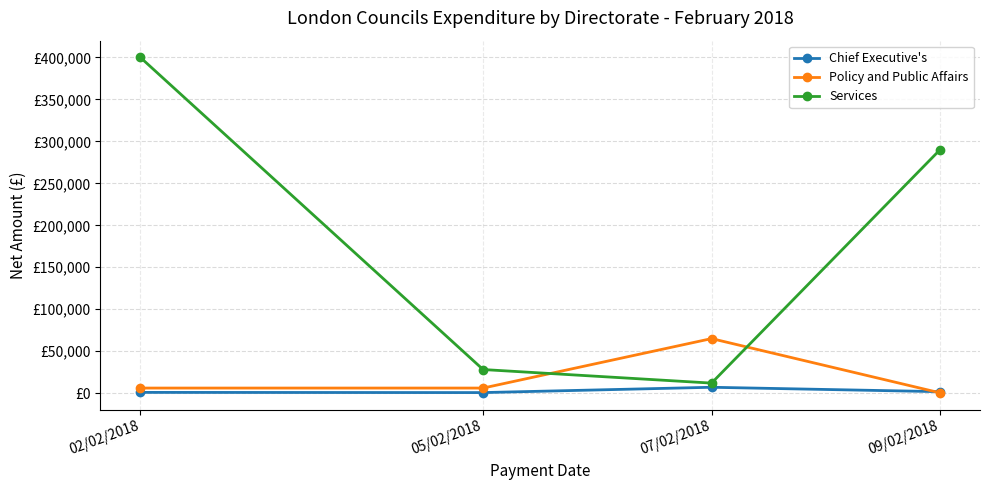

What are all the series names shown in the legend?

Chief Executive's, Policy and Public Affairs, Services